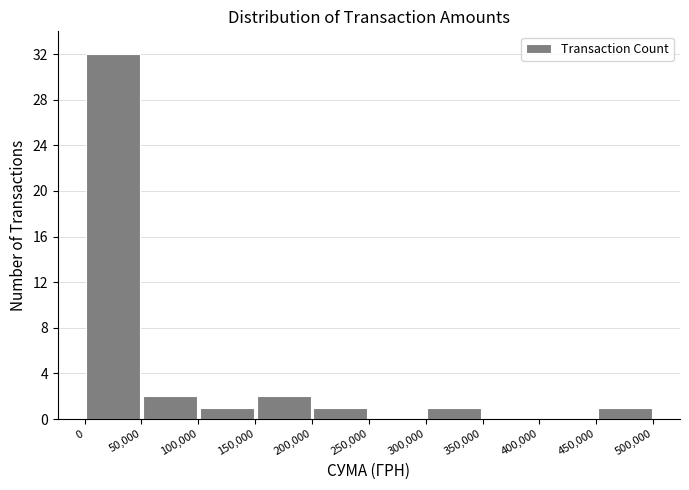

What is the height of the bar covering 200,000 to 250,000 on the x-axis? The values are not printed on the chart, so give them approximately, as read against the axis.

1